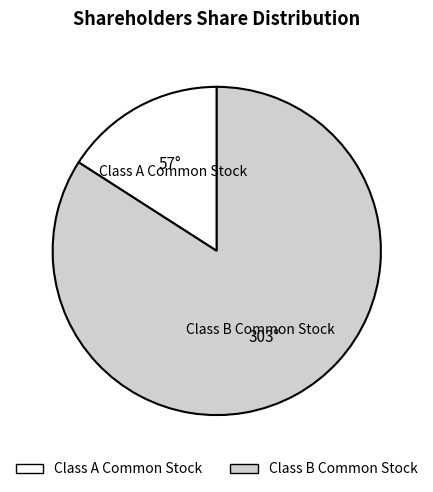

True or false: Class A Common Stock accounts for 16% of the total.

True